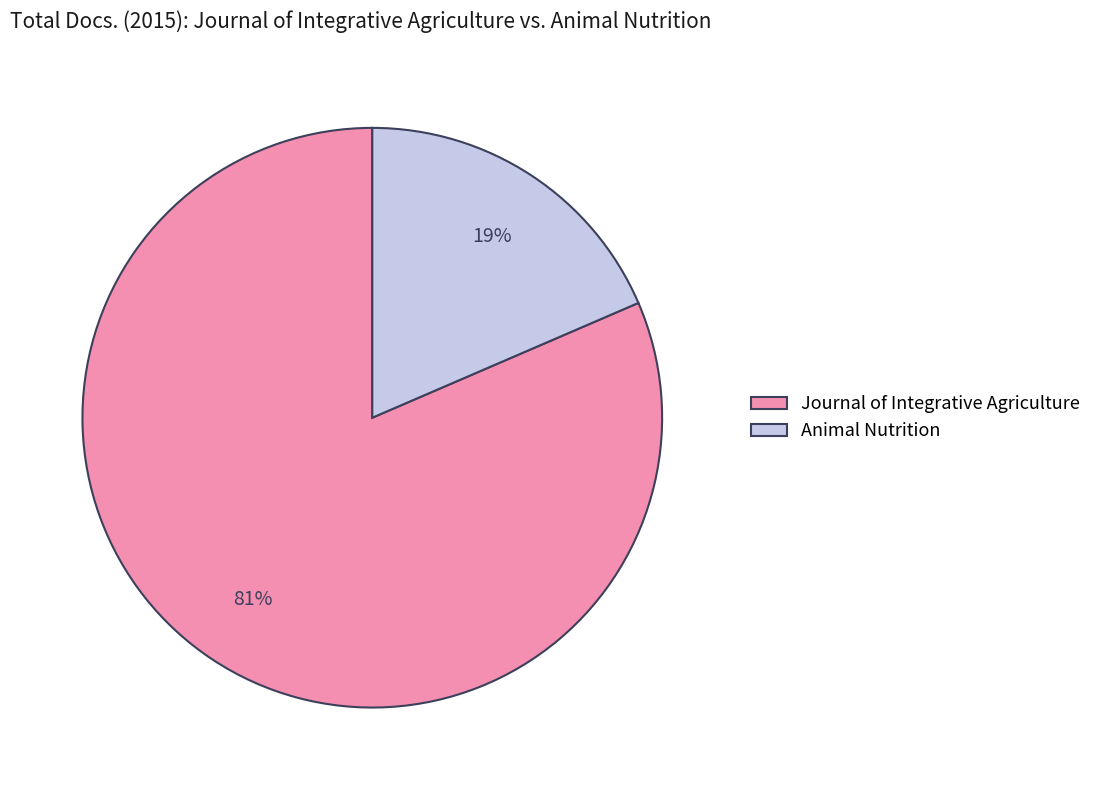

What is the smallest slice in the pie chart?

Animal Nutrition